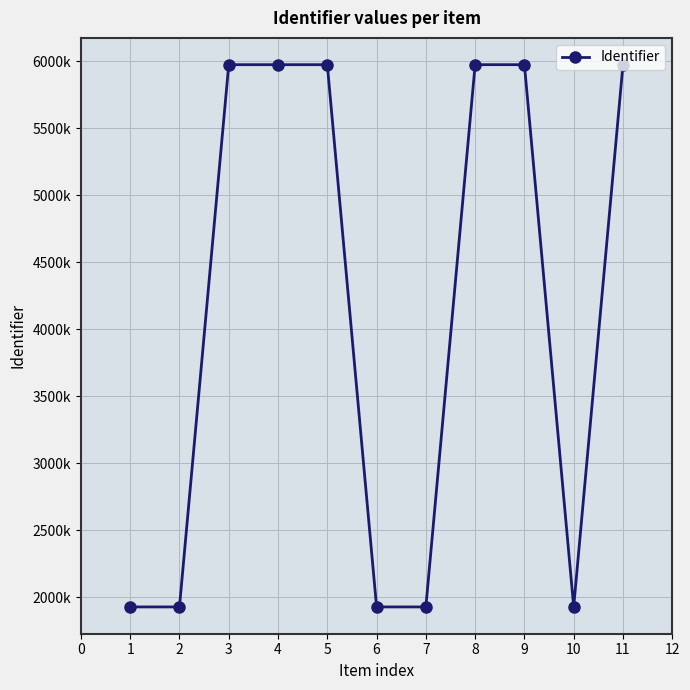

Does the chart have visible grid lines?

Yes